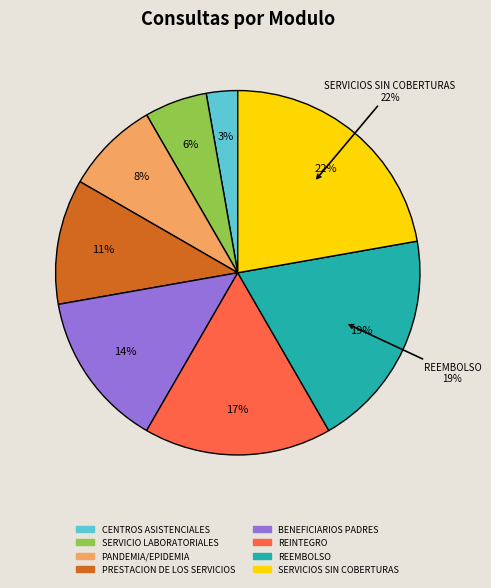

Rank the categories by value from lowest to highest.

CENTROS ASISTENCIALES, SERVICIO LABORATORIALES, PANDEMIA/EPIDEMIA, PRESTACION DE LOS SERVICIOS, BENEFICIARIOS PADRES, REINTEGRO, REEMBOLSO, SERVICIOS SIN COBERTURAS